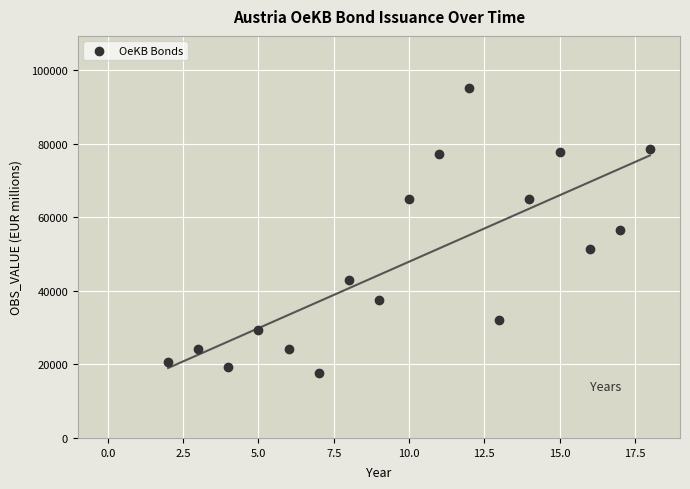

What is the range of X values (max minus min)?

16